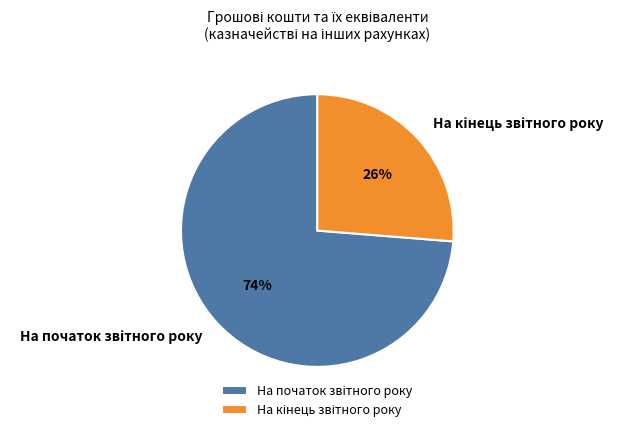

To the nearest percent, what is the average slice percentage?

50%